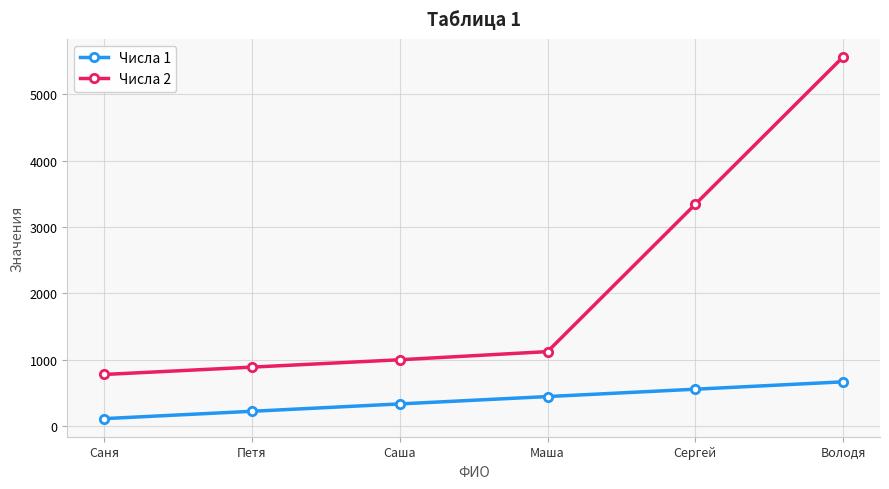

Reading left to right, what are all the values shown in this chart?

Числа 1: Саня=111	Петя=222	Саша=333	Маша=444	Сергей=555	Володя=666
Числа 2: Саня=777	Петя=888	Саша=999	Маша=1122	Сергей=3344	Володя=5566